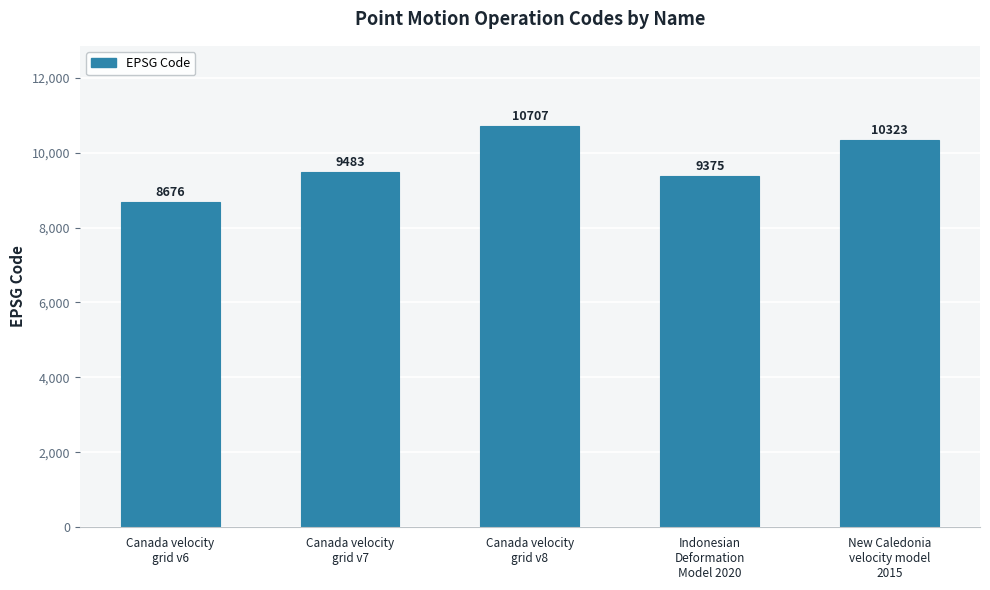

Rank the categories by value from highest to lowest.

Canada velocity
grid v8, New Caledonia
velocity model
2015, Canada velocity
grid v7, Indonesian
Deformation
Model 2020, Canada velocity
grid v6